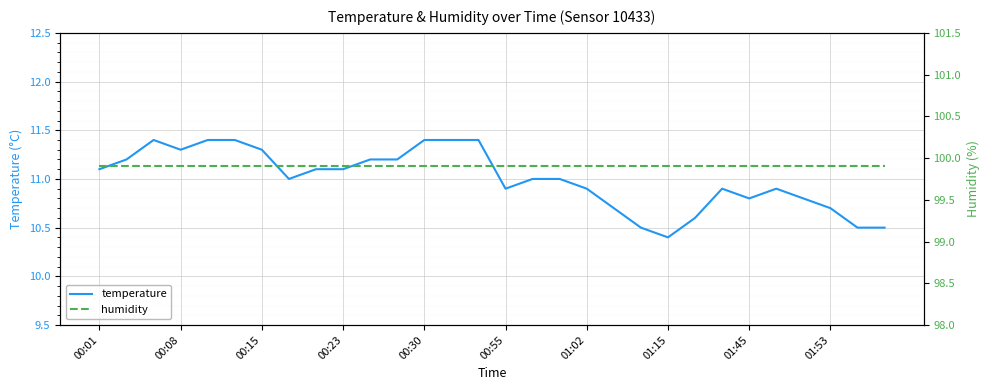

How many data points in temperature are less than 11?

13